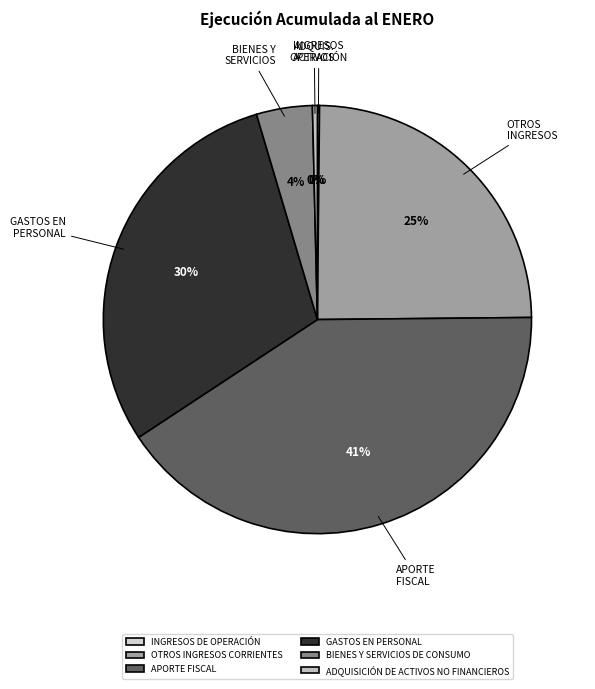

Is GASTOS EN PERSONAL the majority of the pie?

No